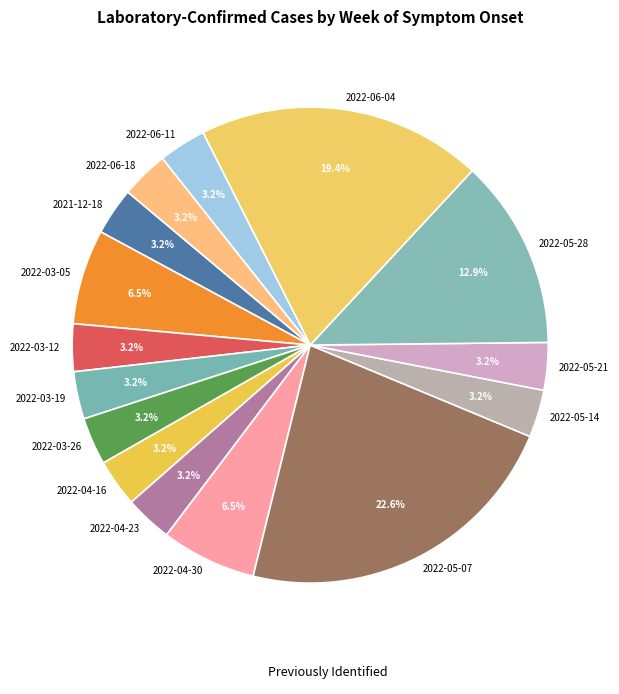

Does any single category account for the majority?

No